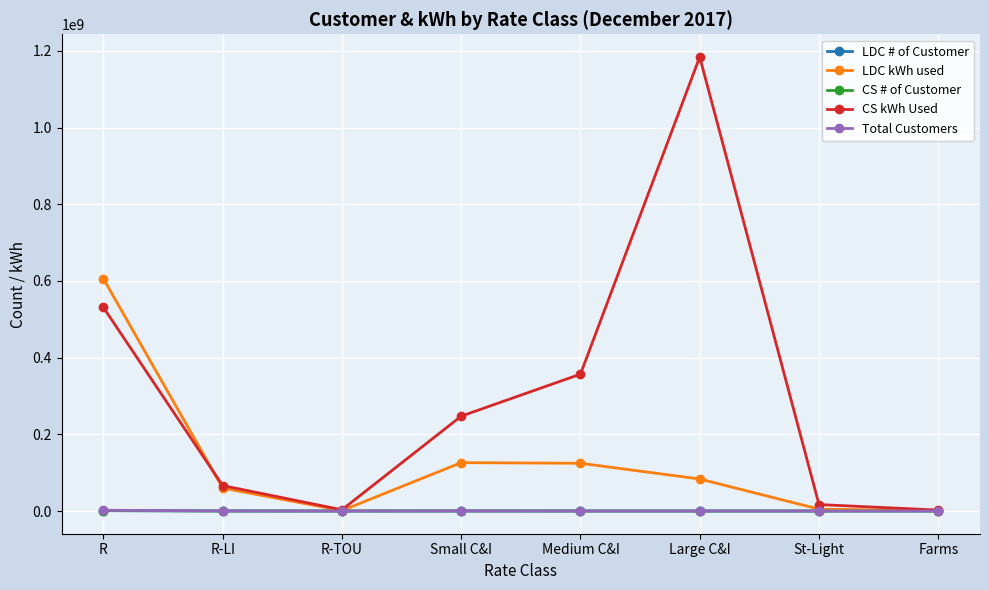

Which series changed the most between R-LI and Small C&I?

CS kWh Used